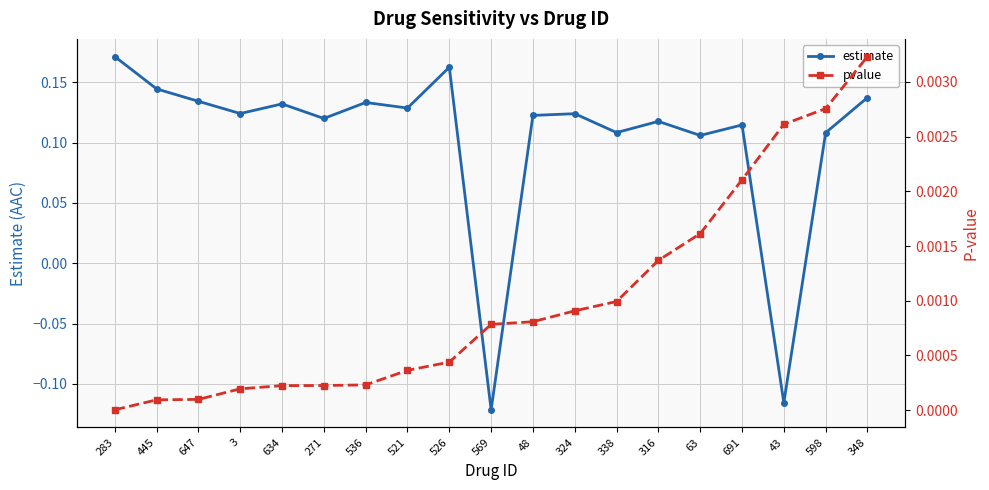

Reading left to right, transcribe all the data shown in this chart.

estimate: 283=0.2	445=0.1	647=0.1	3=0.1	634=0.1	271=0.1	536=0.1	521=0.1	526=0.2	569=-0.1	48=0.1	324=0.1	338=0.1	316=0.1	63=0.1	691=0.1	43=-0.1	598=0.1	348=0.1
pvalue: 283=0.0	445=0.0	647=0.0	3=0.0	634=0.0	271=0.0	536=0.0	521=0.0	526=0.0	569=0.0	48=0.0	324=0.0	338=0.0	316=0.0	63=0.0	691=0.0	43=0.0	598=0.0	348=0.0